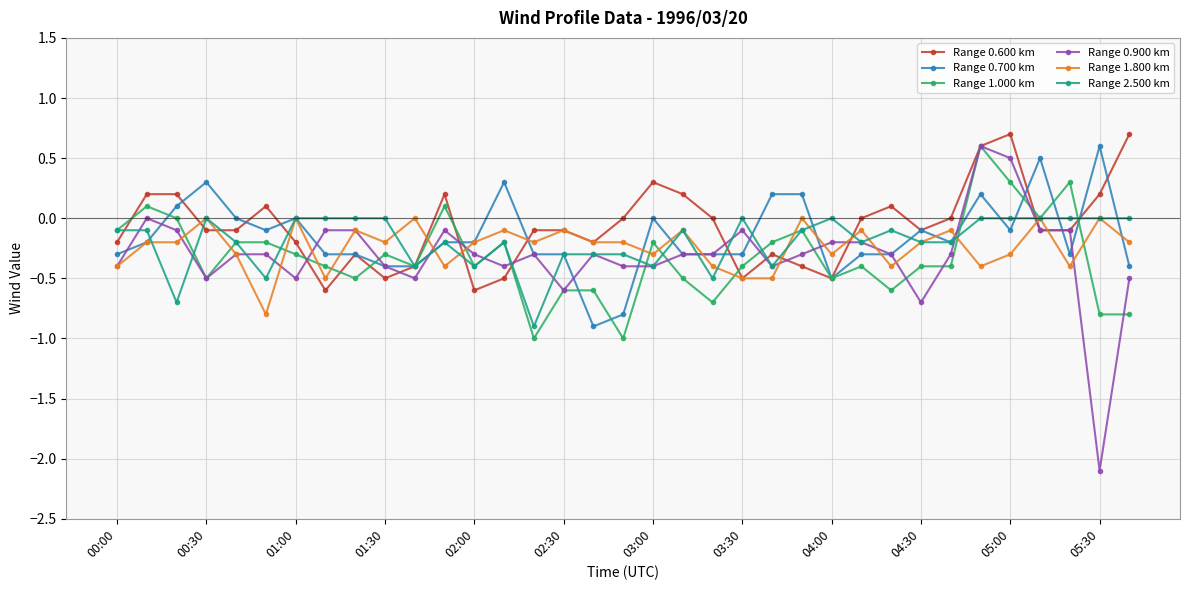

What is the average value of the Range 0.700 km series?

-0.2